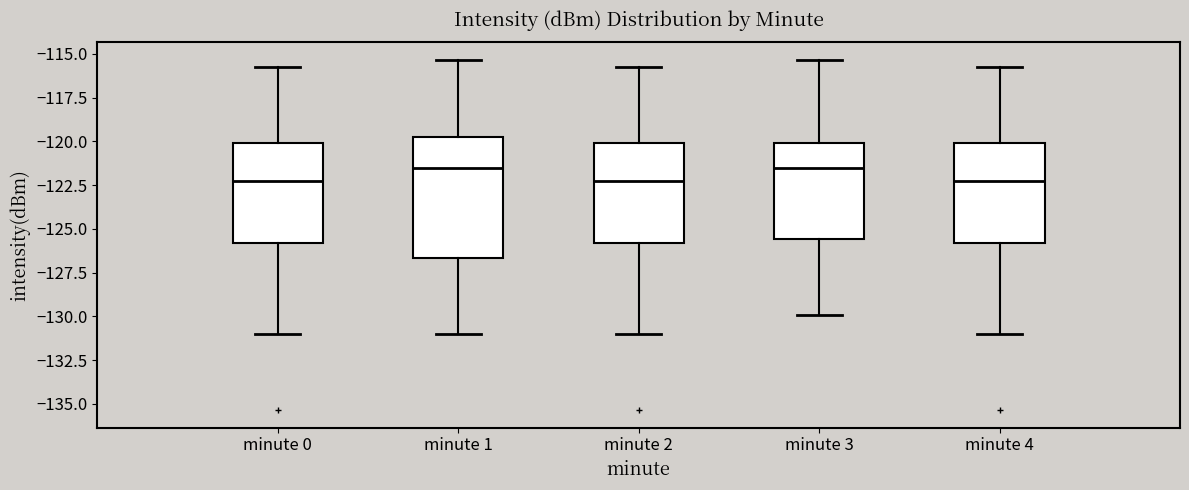

Reading left to right, transcribe this box plot: for each box, give where its median line is, the range the box spans, and where its two whiskers end, as read against the y-axis. The values are not printed on the chart, so give them approximately, as read against the axis.

minute 0: median -122.5, box -126.0 to -120.0, whiskers -131.0 to -115.5
minute 1: median -121.5, box -126.5 to -119.5, whiskers -131.0 to -115.5
minute 2: median -122.5, box -126.0 to -120.0, whiskers -131.0 to -115.5
minute 3: median -121.5, box -125.5 to -120.0, whiskers -130.0 to -115.5
minute 4: median -122.5, box -126.0 to -120.0, whiskers -131.0 to -115.5